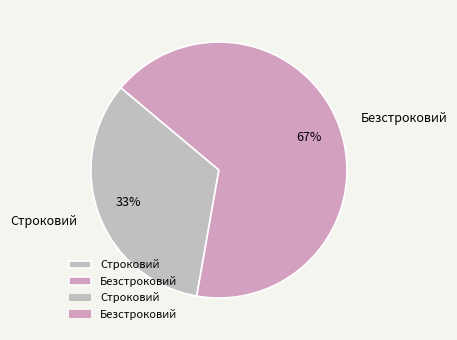

How many slices are in this pie chart?

2